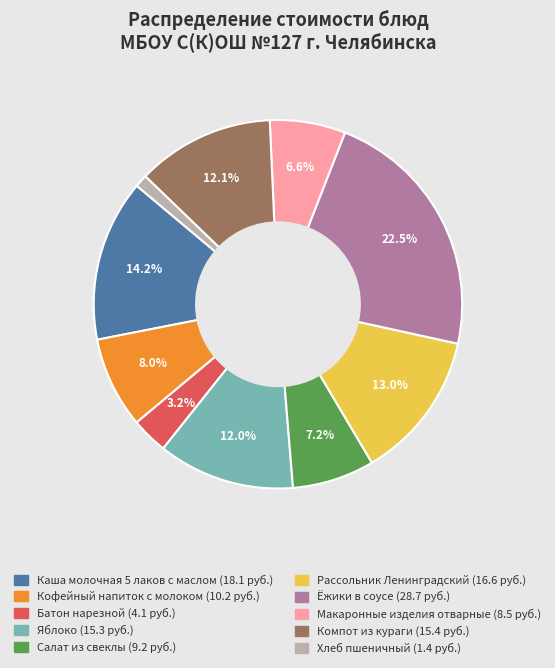

To the nearest percent, what portion does Рассольник Ленинградский represent?

13%